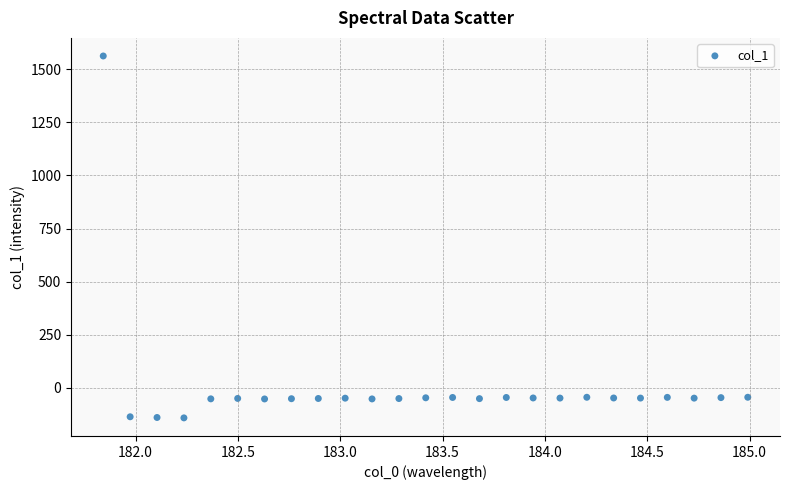

What is the range of X values (max minus min)?

3.1